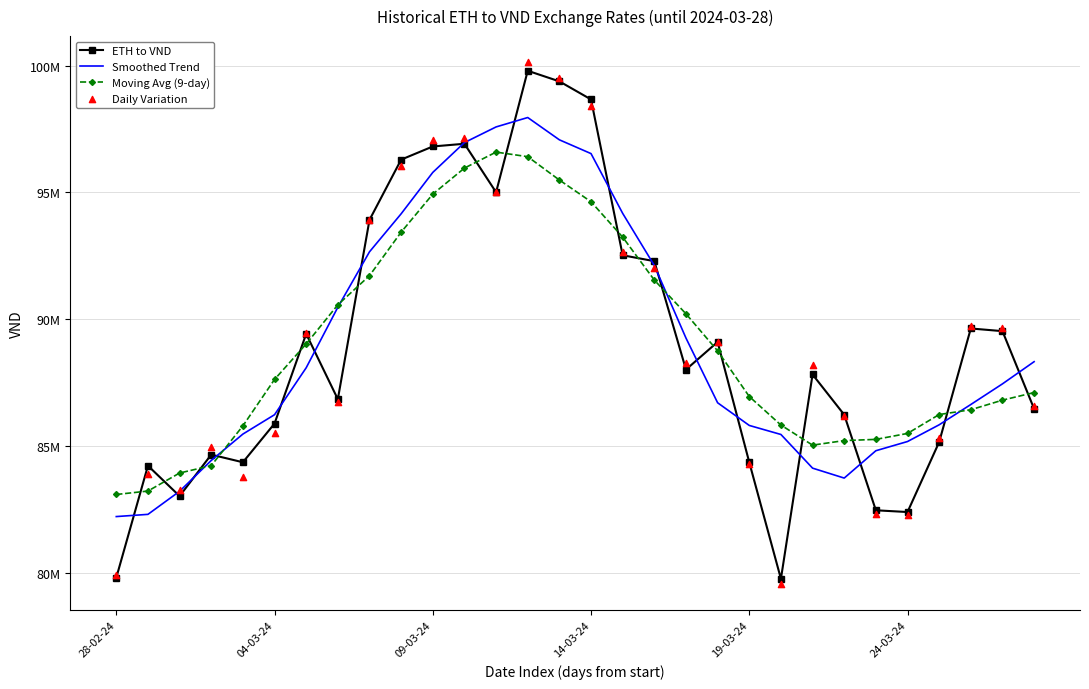

Is the value of Daily Variation at 14-03-24 greater than the value of ETH to VND at 9?

No